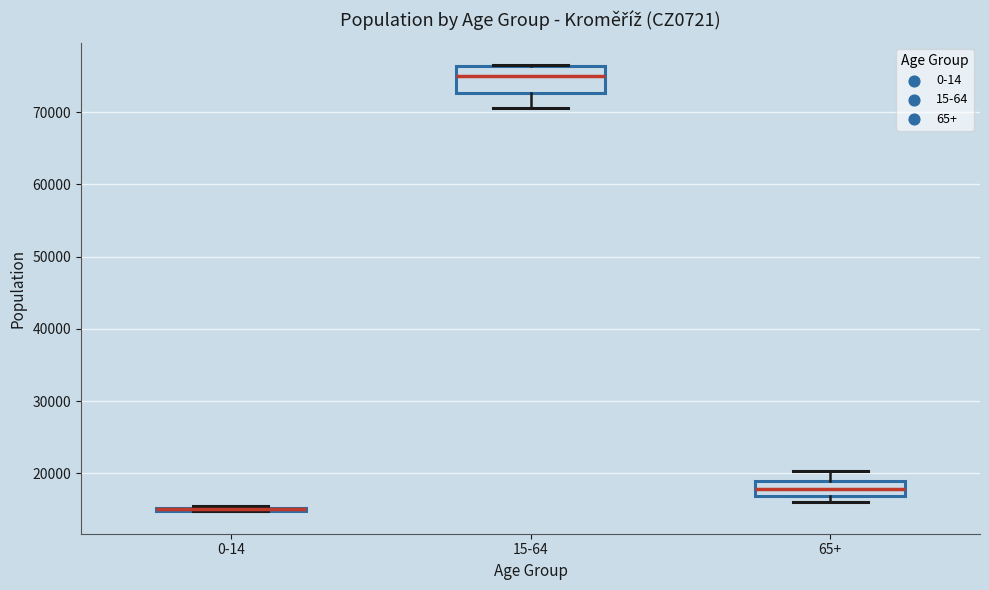

Reading left to right, transcribe this box plot: for each box, give where its median line is, the range the box spans, and where its two whiskers end, as read against the y-axis. The values are not printed on the chart, so give them approximately, as read against the axis.

0-14: box collapsed to a line at 15000, whiskers 15000 to 15000
15-64: median 75000, box 73000 to 76000, whiskers 71000 to 77000
65+: median 18000, box 17000 to 19000, whiskers 16000 to 20000